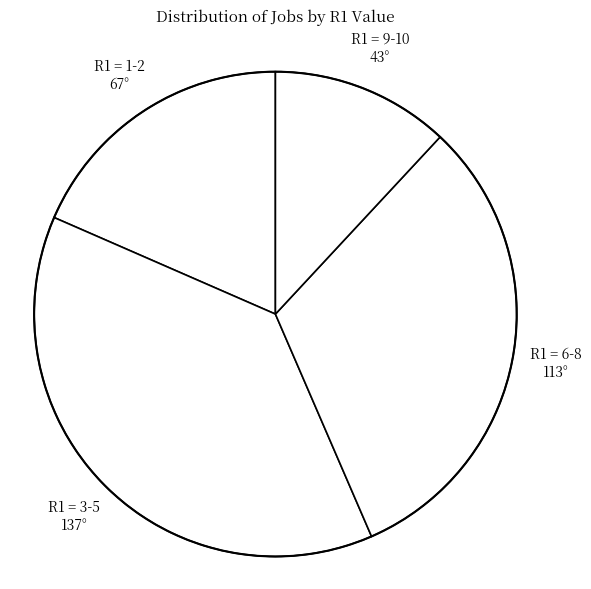

Rank the categories by value from highest to lowest.

R1 = 3-5, R1 = 6-8, R1 = 1-2, R1 = 9-10